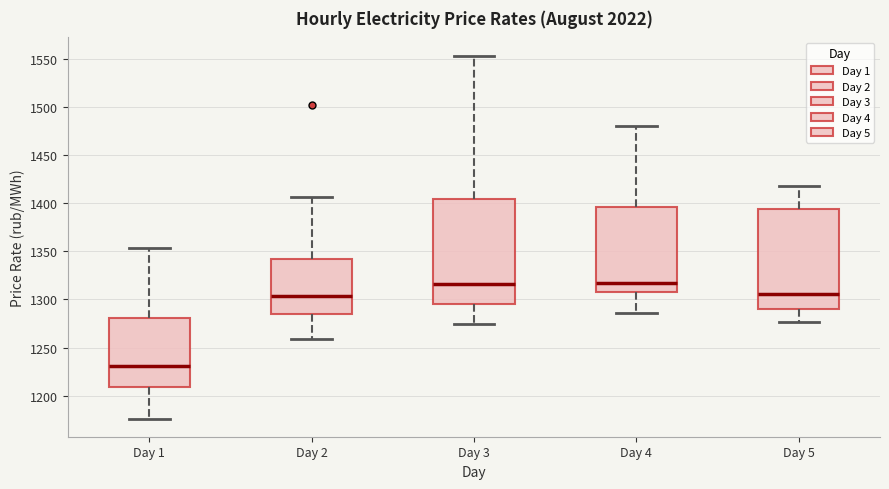

Reading left to right, read every box against the y-axis: the position of its median line, the range the box covers, and the ends of its whiskers. The values are not printed on the chart, so give them approximately, as read against the axis.

Day 1: median 1230, box 1210 to 1280, whiskers 1175 to 1355
Day 2: median 1305, box 1285 to 1340, whiskers 1260 to 1405
Day 3: median 1315, box 1295 to 1405, whiskers 1275 to 1555
Day 4: median 1315, box 1310 to 1395, whiskers 1285 to 1480
Day 5: median 1305, box 1290 to 1395, whiskers 1275 to 1420